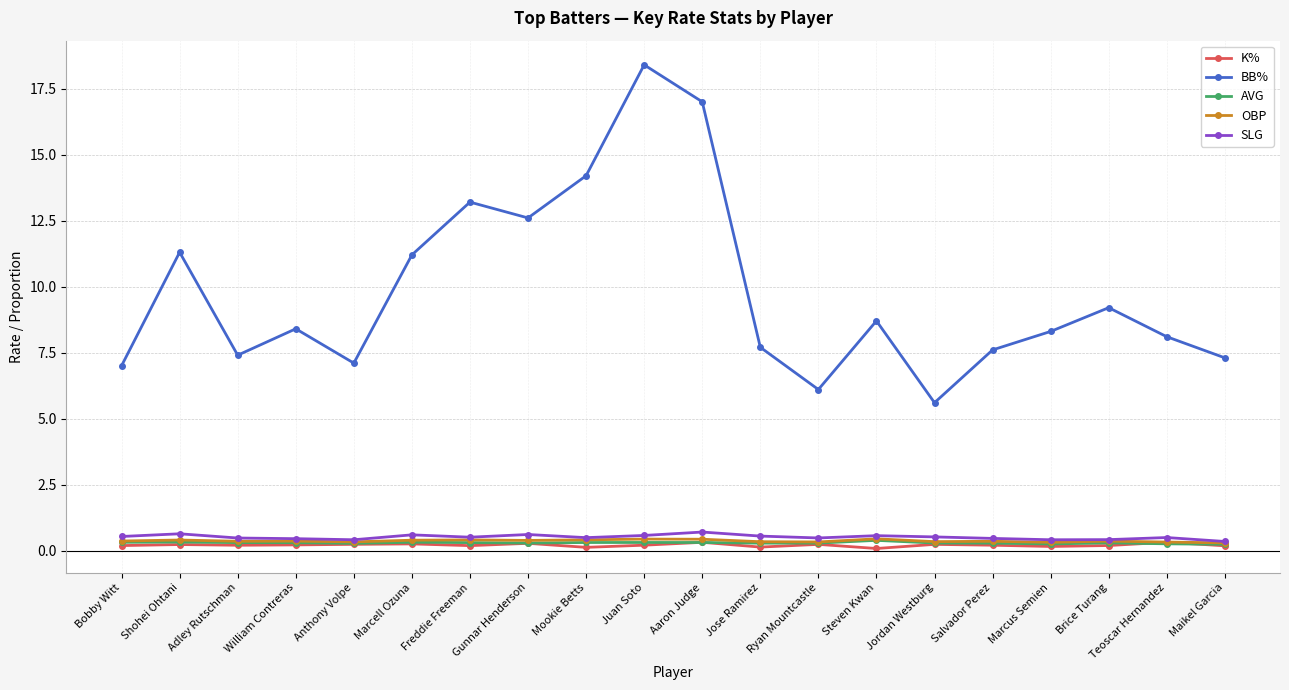

What is the spread (max minus min) of values at Adley Rutschman?

7.2